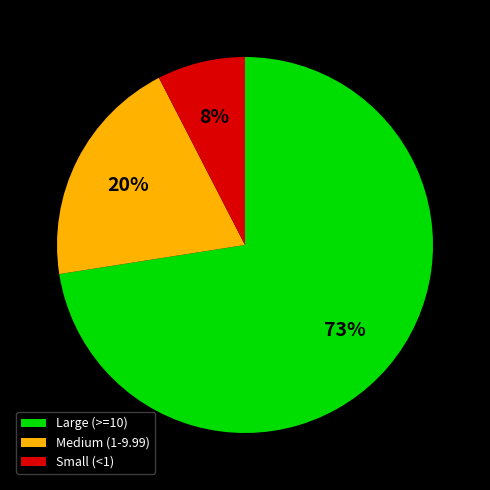

Between Large (>=10) and Small (<1), which is larger?

Large (>=10)